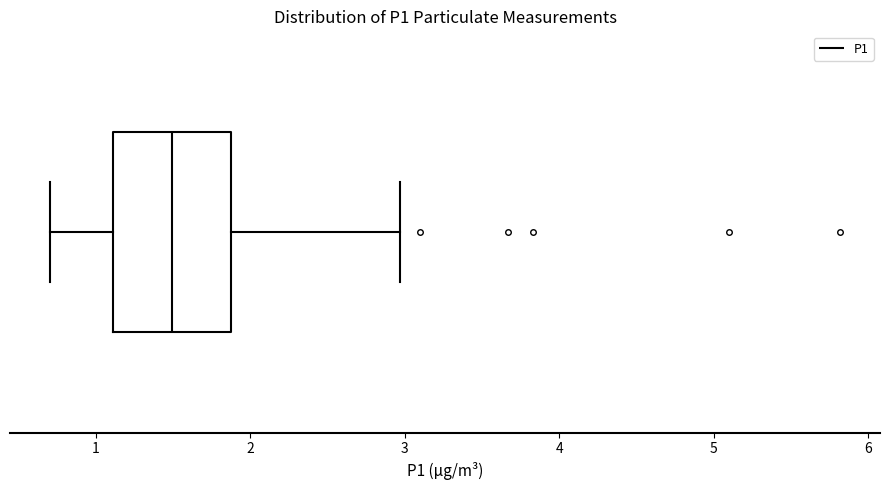

Transcribe this box plot: give where the median line is, the range the box spans, and where the two whiskers end, as read against the x-axis. The values are not printed on the chart, so give them approximately, as read against the axis.

median 1.5, box 1.1 to 1.9, whiskers 0.7 to 3.0